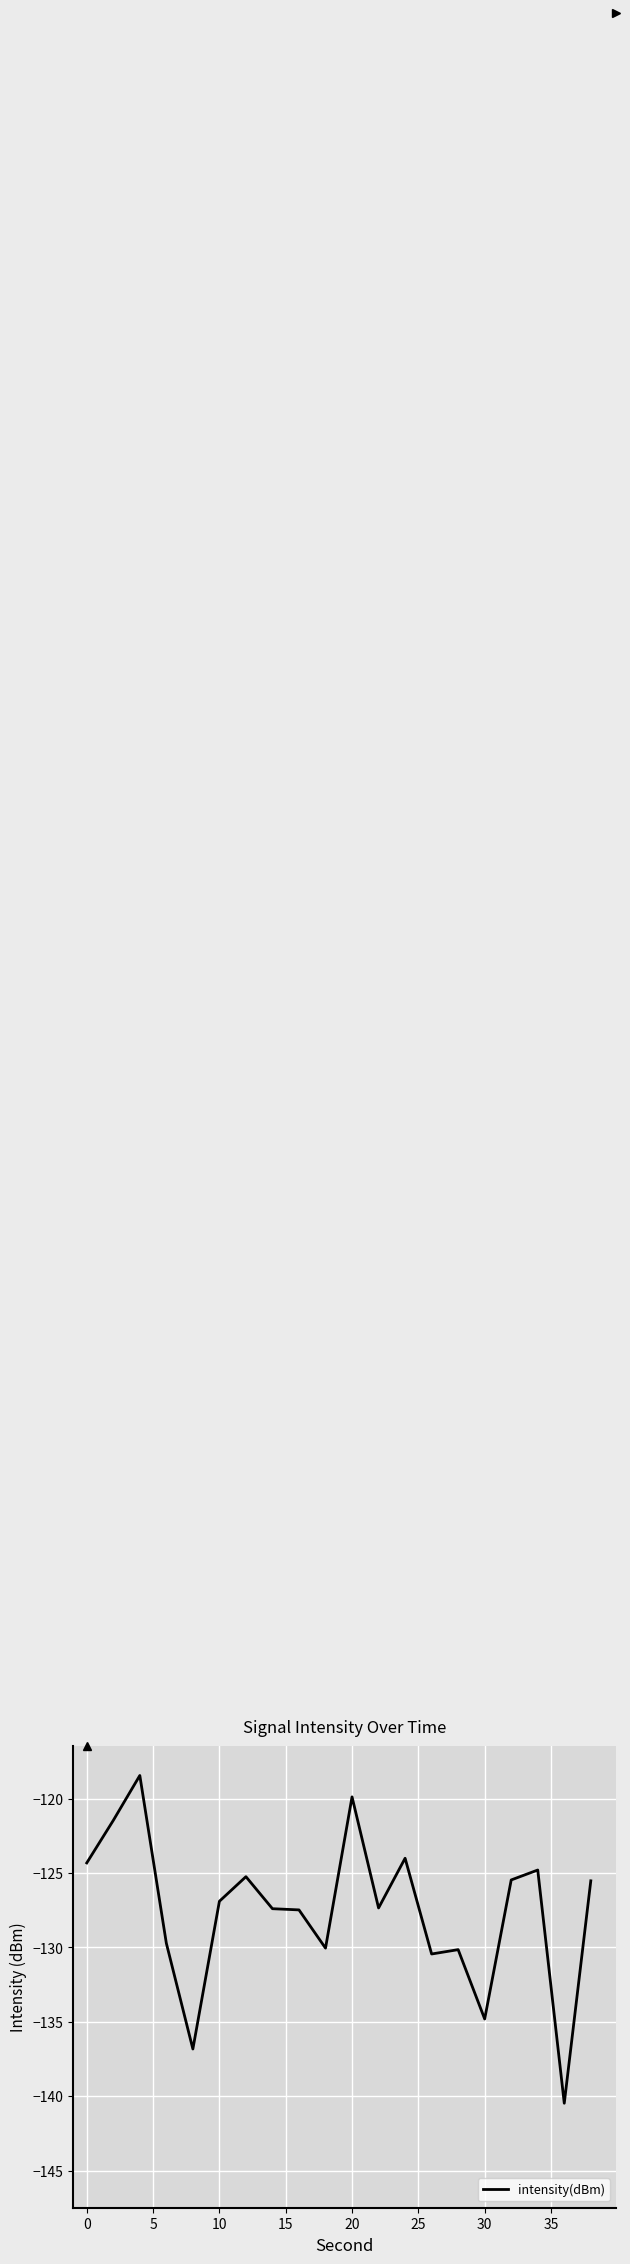

What is the maximum value shown in the chart?

-118.4